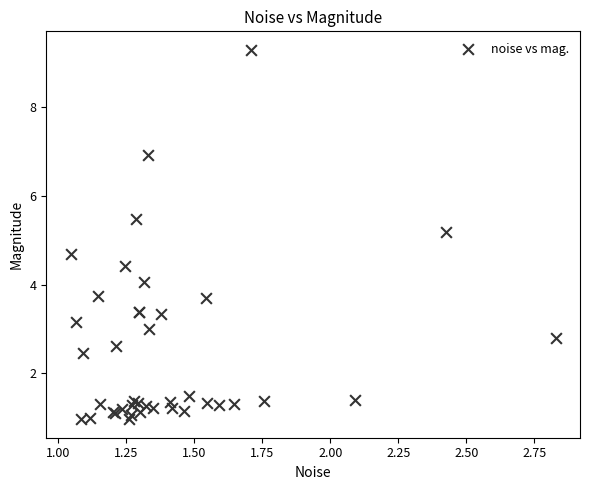

What Y value in the scatter plot is closest to 5?

5.2